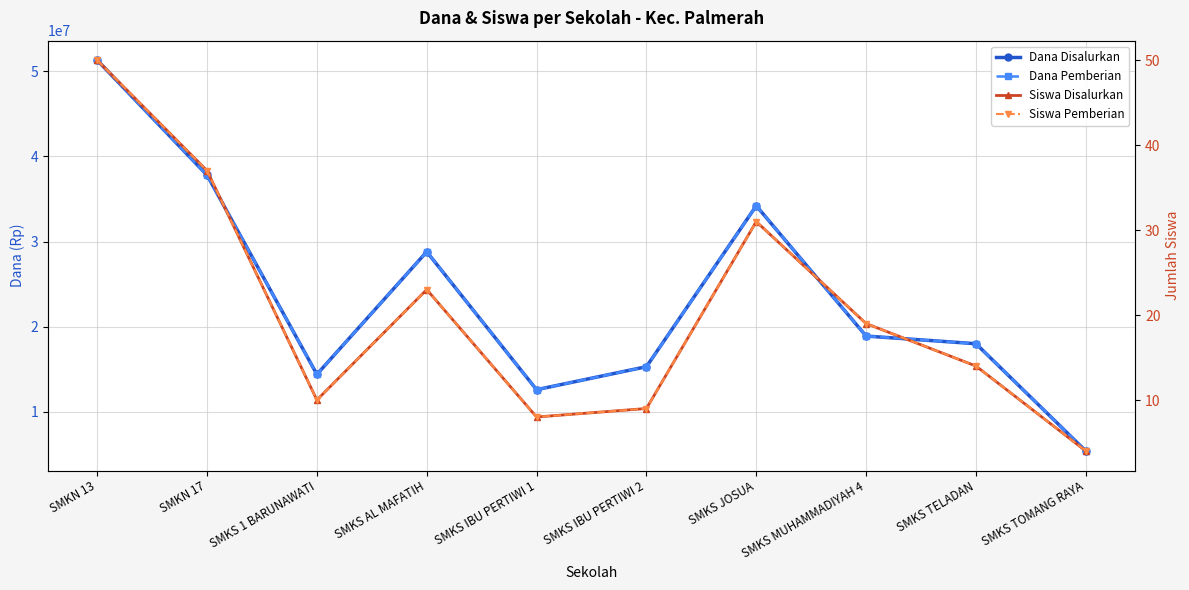

At how many categories does at least one series exceed 42020795?

1